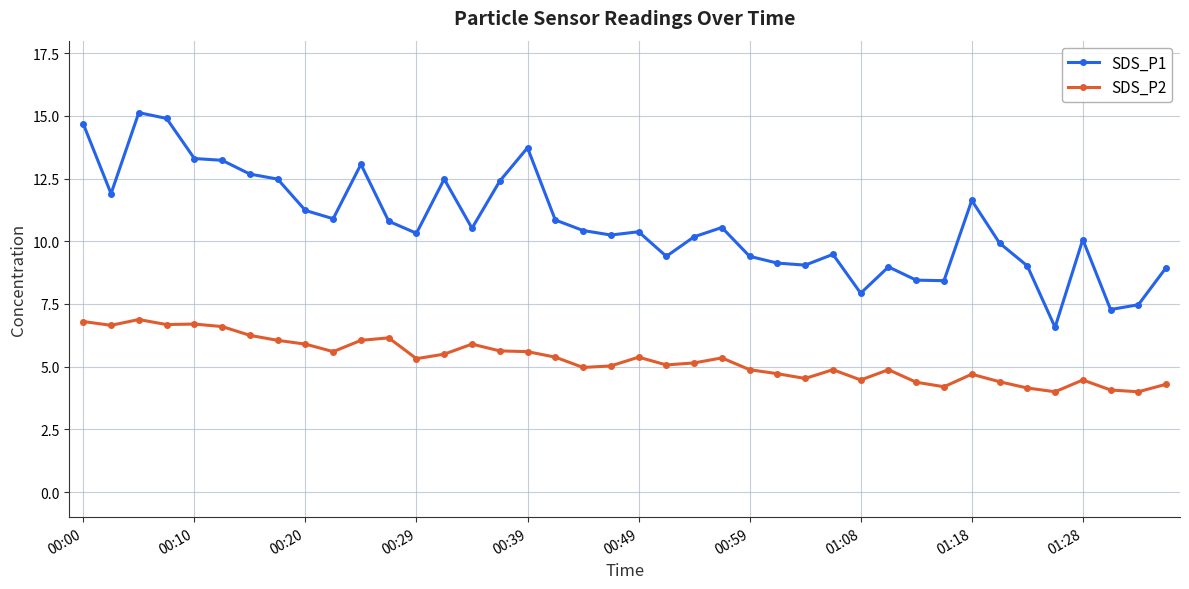

True or false: SDS_P1 has more than 2 points higher than both neighbors.

True